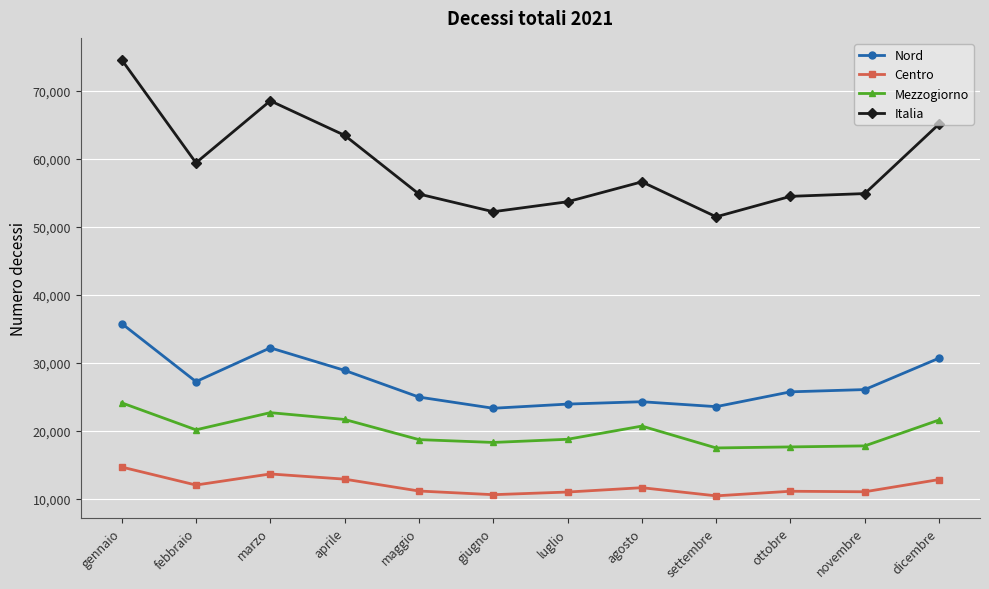

Count the number of data series in this chart.

4